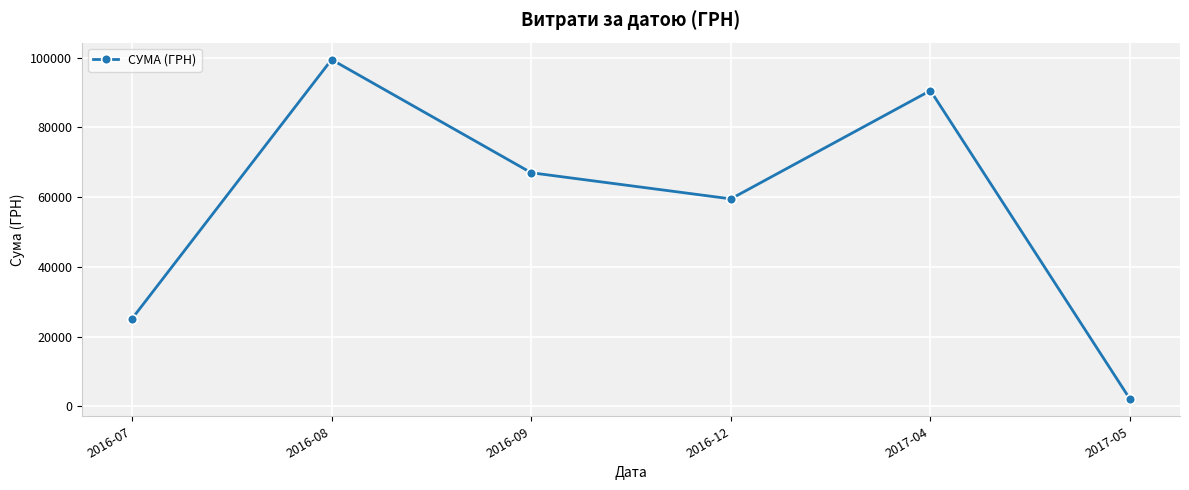

Reading left to right, what are all the values shown in this chart?

2016-07=25071.0	2016-08=99410.3	2016-09=66968.9	2016-12=59472.0	2017-04=90526.3	2017-05=2001.6